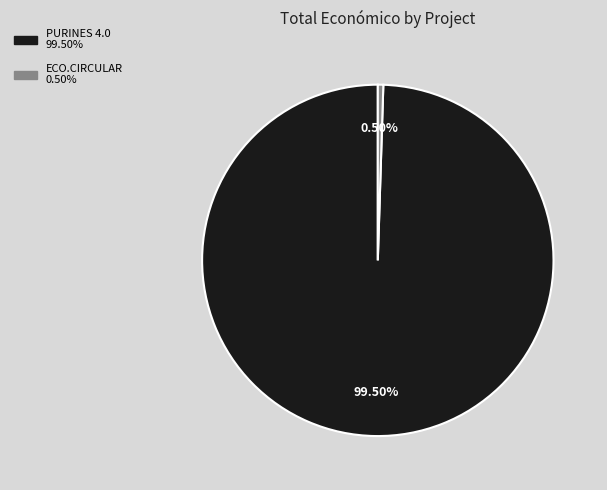

Which category has the biggest portion of the pie?

PURINES 4.0